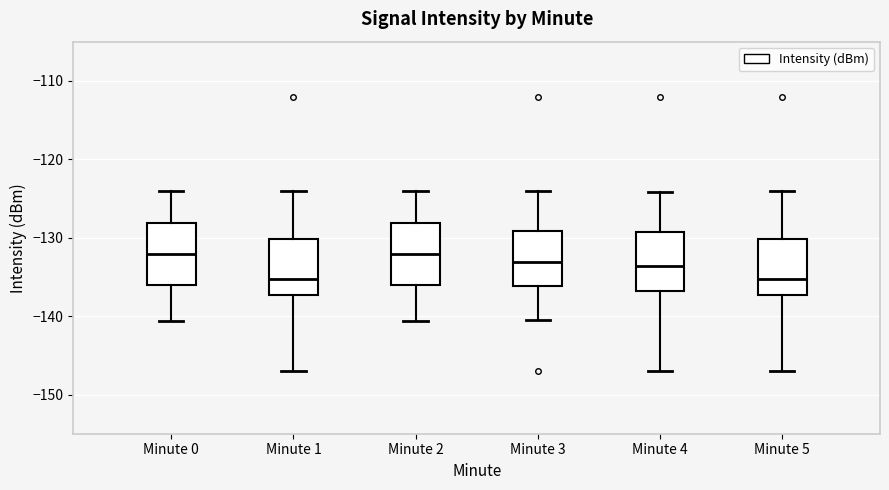

Where is the lower edge of the box for Minute 5 on the y-axis? The values are not printed on the chart, so give them approximately, as read against the axis.

-137